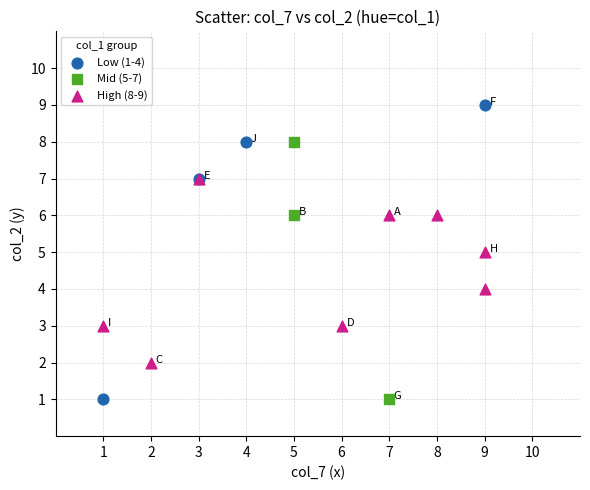

What are all the series names shown in the legend?

Low (1-4), Mid (5-7), High (8-9)